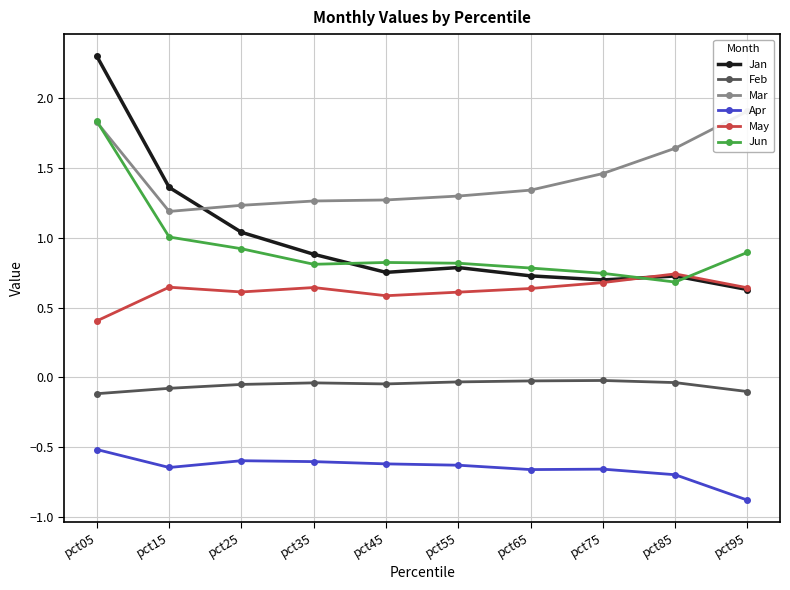

Reading left to right, what are all the values shown in this chart?

Jan: 2.3	1.4	1.0	0.9	0.8	0.8	0.7	0.7	0.7	0.6
Feb: -0.1	-0.1	-0.1	-0.0	-0.0	-0.0	-0.0	-0.0	-0.0	-0.1
Mar: 1.8	1.2	1.2	1.3	1.3	1.3	1.3	1.5	1.6	1.9
Apr: -0.5	-0.6	-0.6	-0.6	-0.6	-0.6	-0.7	-0.7	-0.7	-0.9
May: 0.4	0.6	0.6	0.6	0.6	0.6	0.6	0.7	0.7	0.6
Jun: 1.8	1.0	0.9	0.8	0.8	0.8	0.8	0.7	0.7	0.9